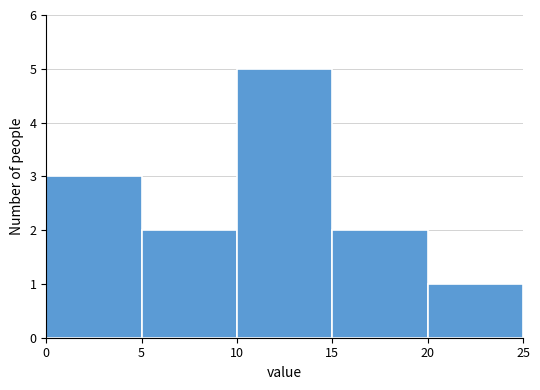

What is the height of the bar covering 10 to 15 on the x-axis? The values are not printed on the chart, so give them approximately, as read against the axis.

5